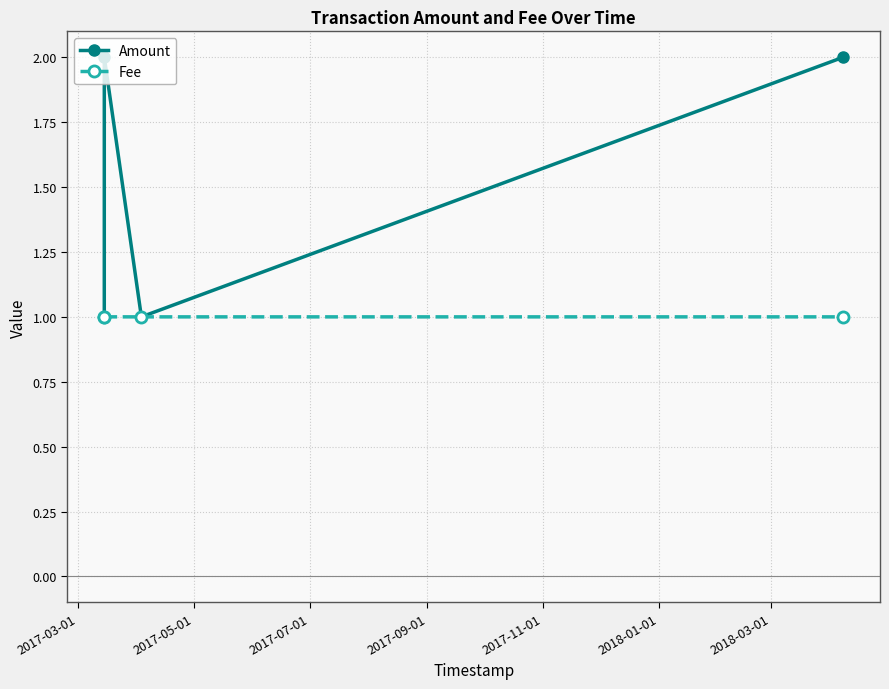

Does the chart display data point markers on the line(s)?

Yes